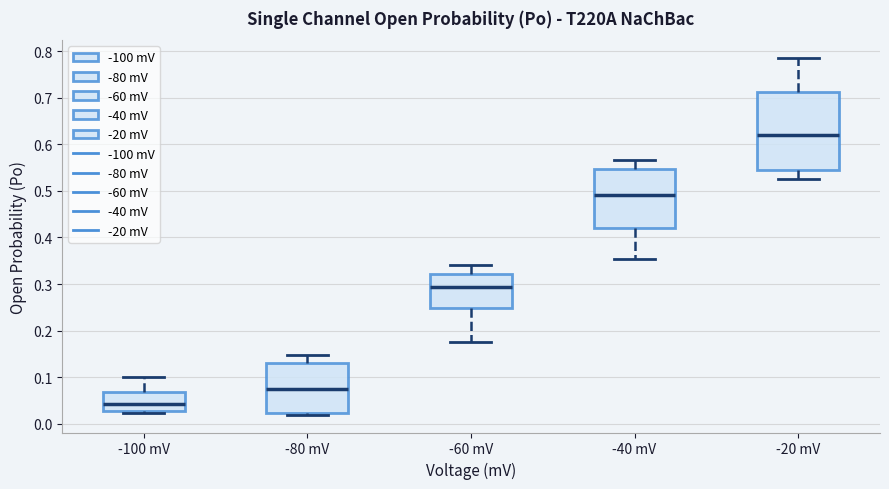

Where does the median line of the box for -60 mV sit on the y-axis? The values are not printed on the chart, so give them approximately, as read against the axis.

0.29